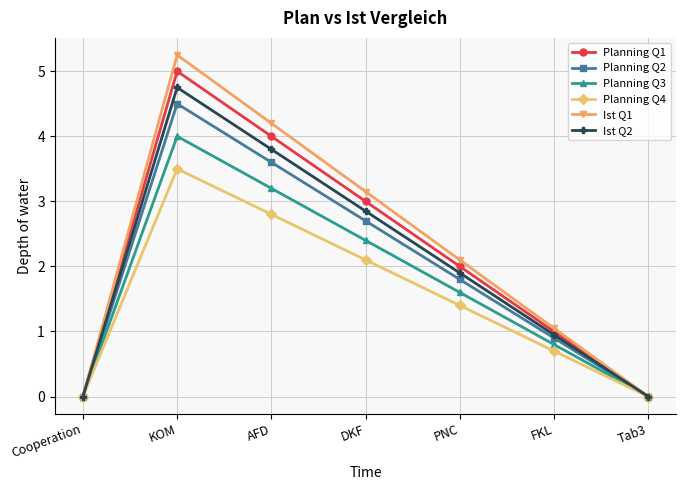

What is the label of the 5th point from the left?

PNC